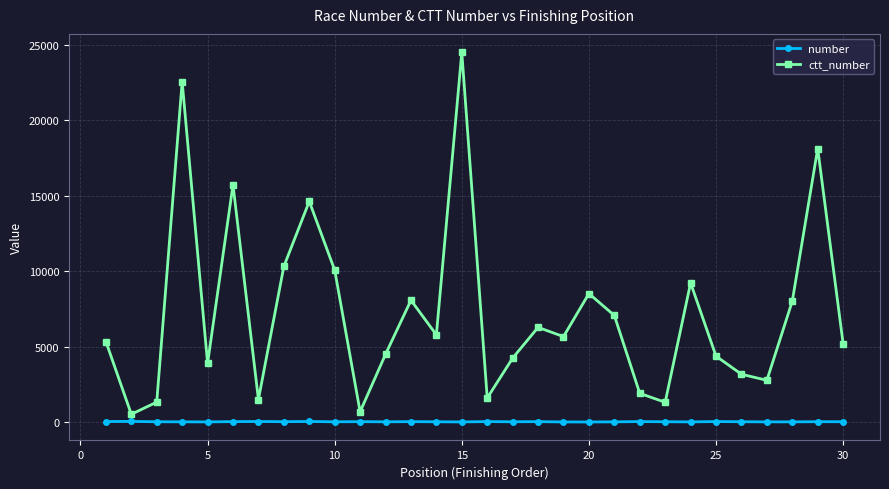

List the series in order of their peak value, lowest first.

number, ctt_number